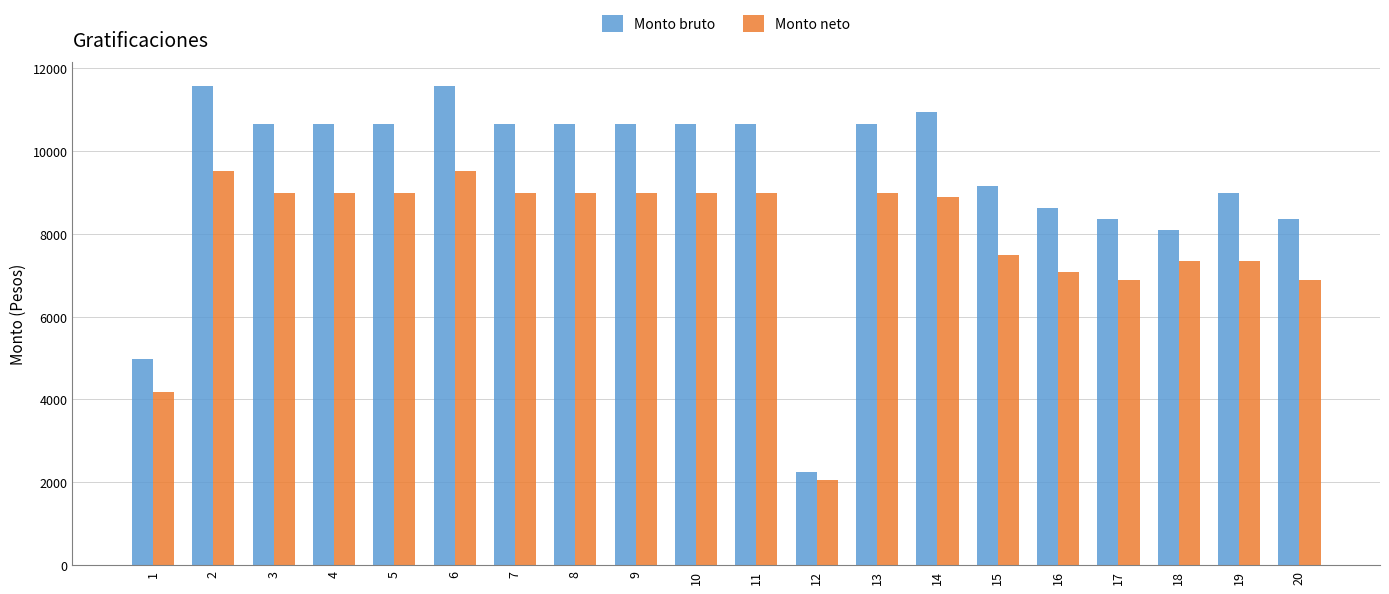

What is the difference between the maximum and minimum values in the Monto bruto series?

9306.1